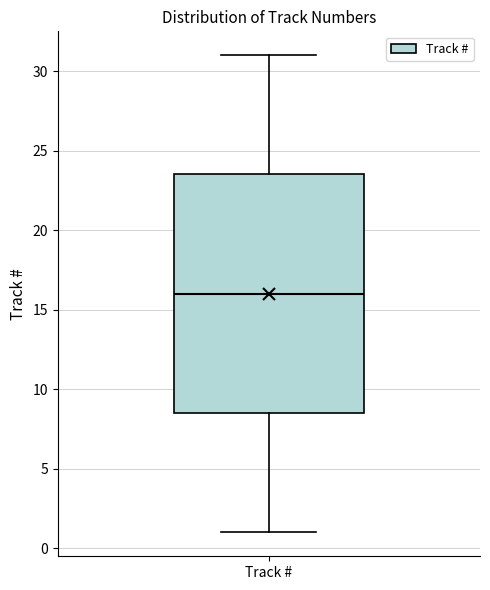

Read this box plot against the y-axis: the position of the median line, the range covered by the box, and the ends of both whiskers. The values are not printed on the chart, so give them approximately, as read against the axis.

median 16.0, box 8.5 to 23.5, whiskers 1.0 to 31.0